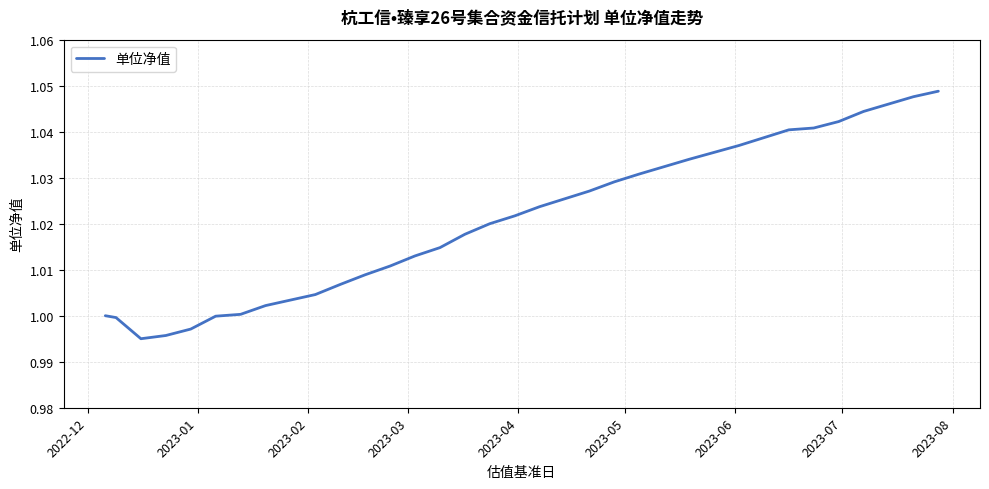

True or false: the data has more than 0 interior local peaks.

False